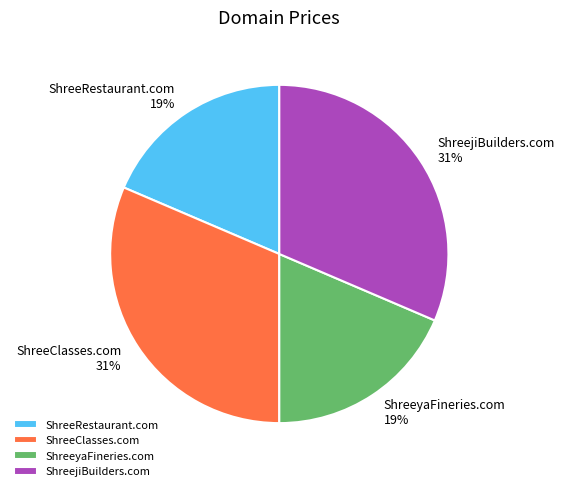

Approximately how many times larger is the value at ShreeRestaurant.com compared to ShreeyaFineries.com?

1.0